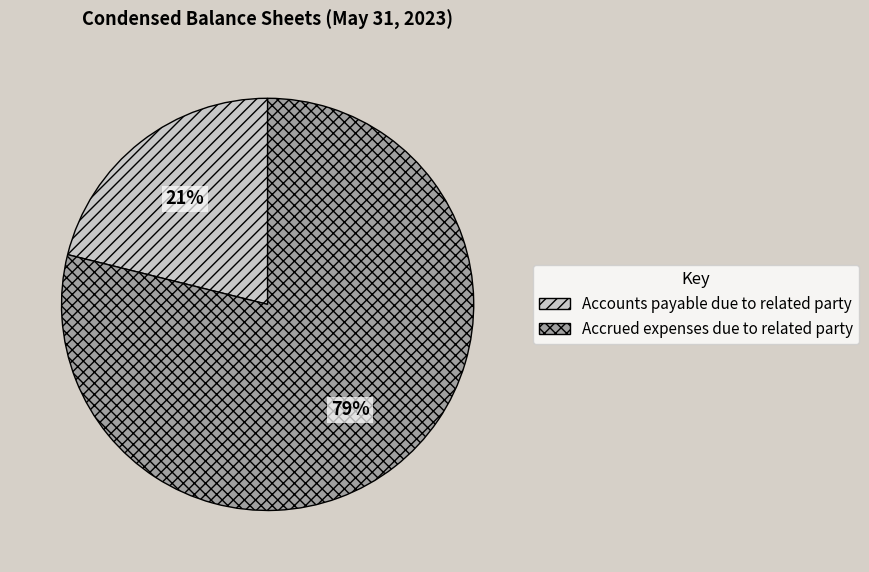

Rank the categories by value from highest to lowest.

Accrued expenses due to related party, Accounts payable due to related party